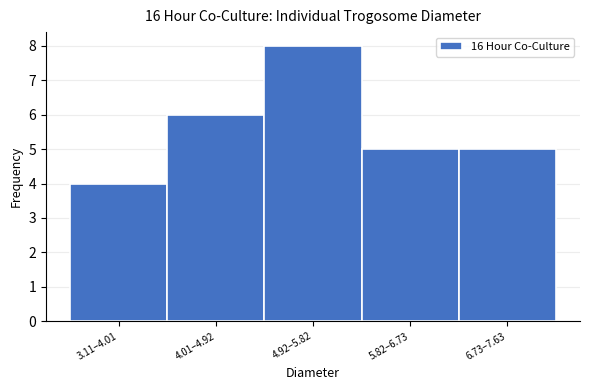

Reading left to right, transcribe all the data shown in this chart.

3.11–4.01=4	4.01–4.92=6	4.92–5.82=8	5.82–6.73=5	6.73–7.63=5